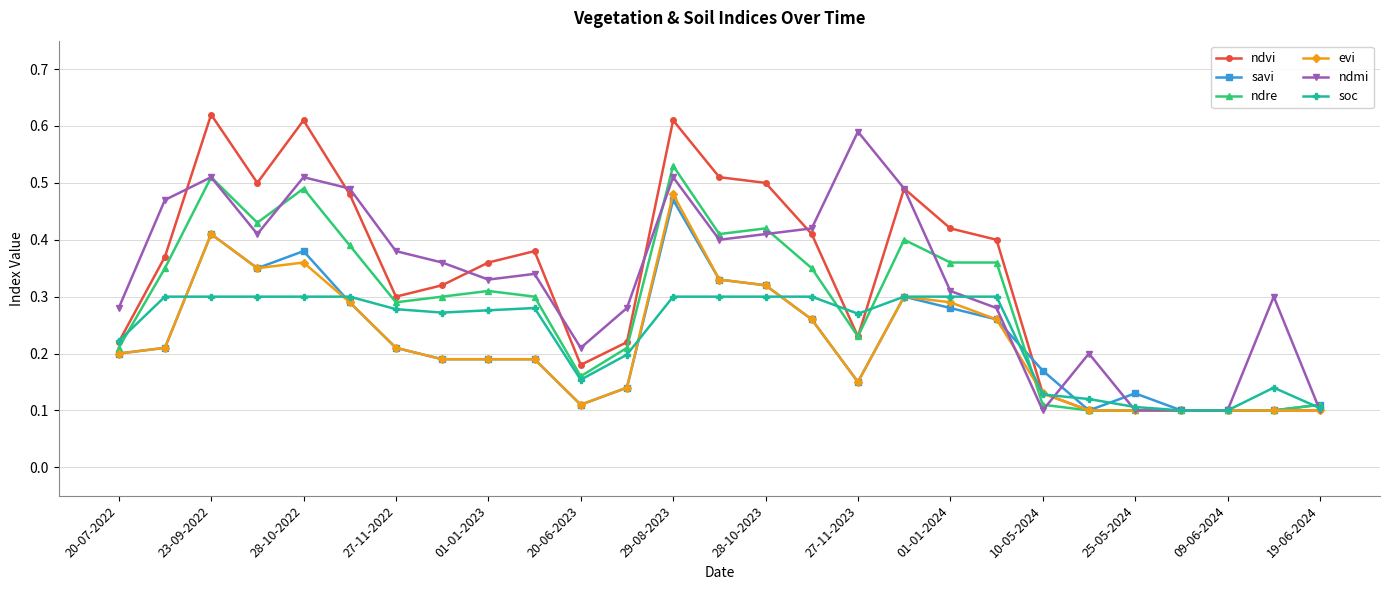

Count the ndre values in the range 0 to 1.

27